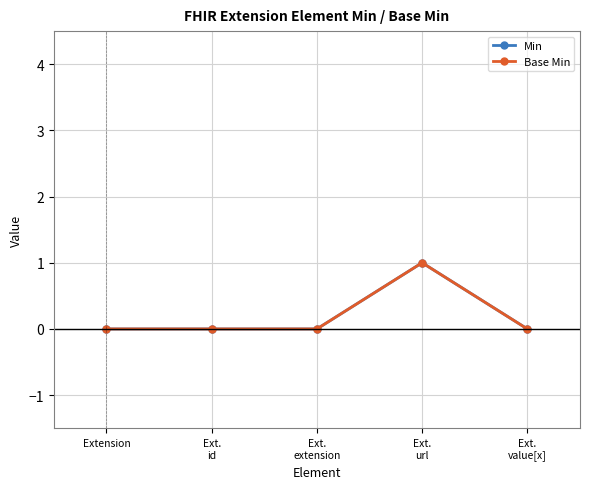

The value of Base Min at Extension is 0. True or false?

True